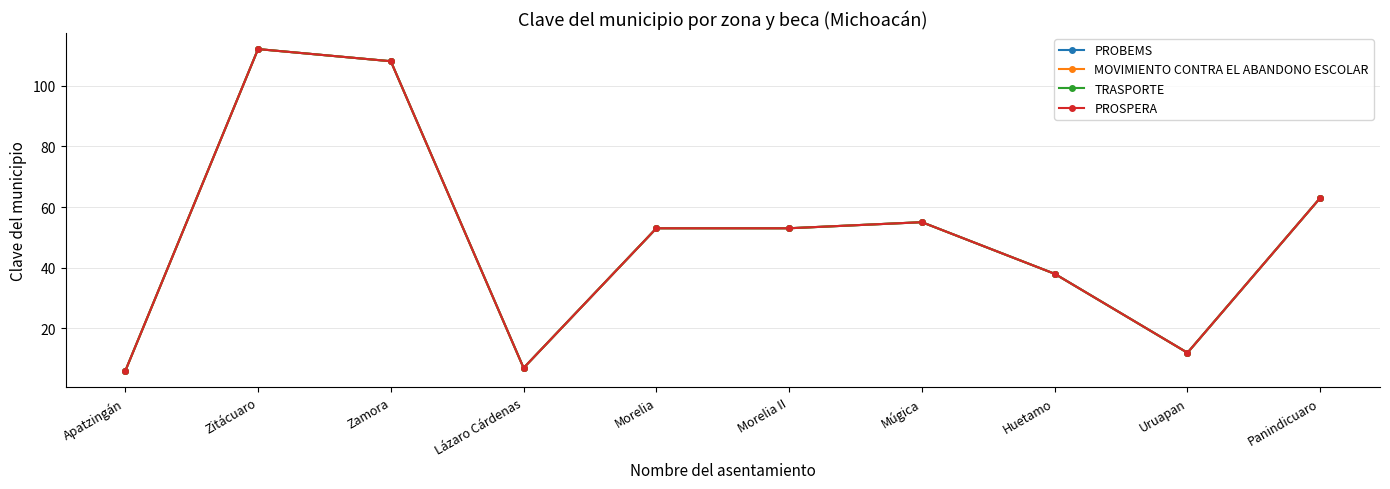

What is the label of the 9th point from the right?

Zitácuaro